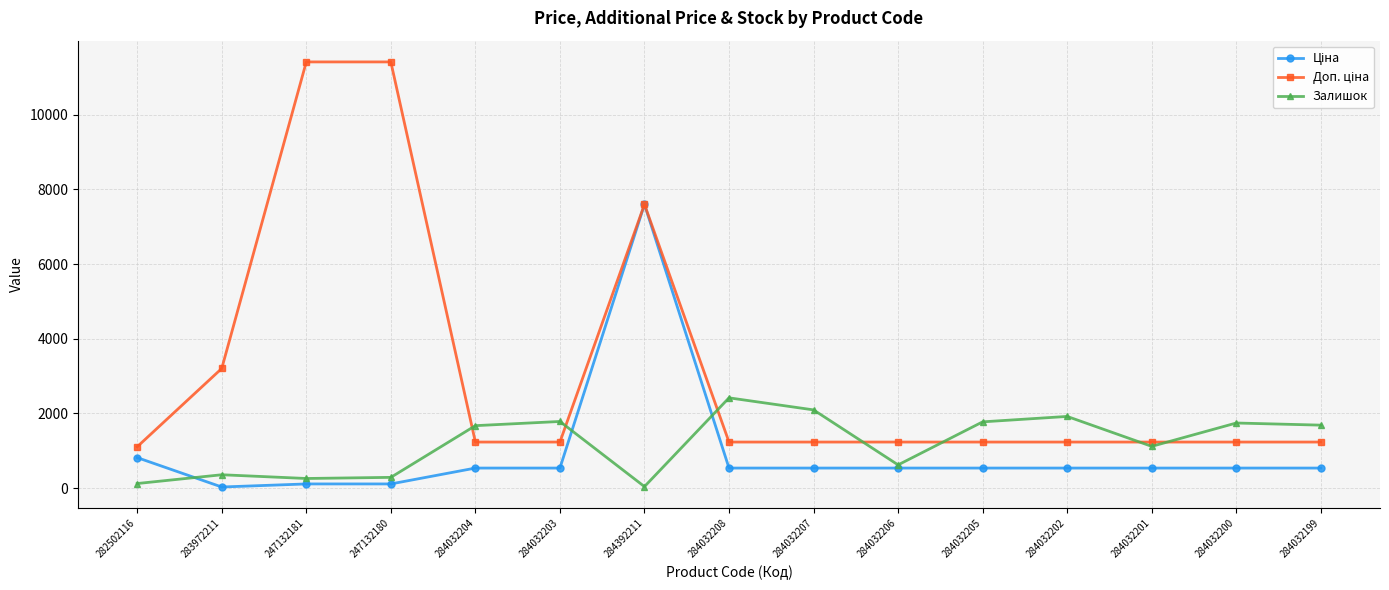

The value of Залишок at 284032200 is 1745.0. True or false?

True